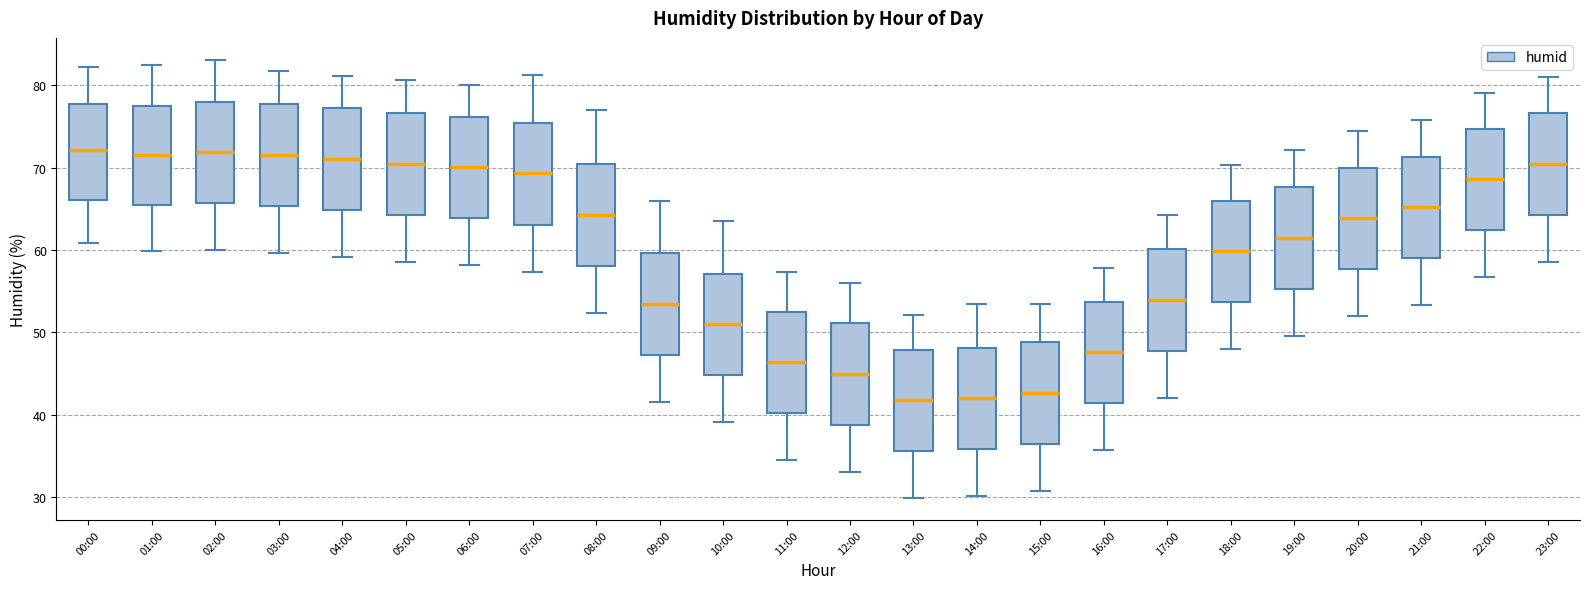

Reading left to right, read every box against the y-axis: the position of its median line, the range the box covers, and the ends of its whiskers. The values are not printed on the chart, so give them approximately, as read against the axis.

00:00: median 72, box 66 to 78, whiskers 61 to 82
01:00: median 72, box 66 to 78, whiskers 60 to 83
02:00: median 72, box 66 to 78, whiskers 60 to 83
03:00: median 72, box 65 to 78, whiskers 60 to 82
04:00: median 71, box 65 to 77, whiskers 59 to 81
05:00: median 71, box 64 to 77, whiskers 59 to 81
06:00: median 70, box 64 to 76, whiskers 58 to 80
07:00: median 69, box 63 to 75, whiskers 57 to 81
08:00: median 64, box 58 to 70, whiskers 52 to 77
09:00: median 54, box 47 to 60, whiskers 42 to 66
10:00: median 51, box 45 to 57, whiskers 39 to 64
11:00: median 46, box 40 to 53, whiskers 35 to 57
12:00: median 45, box 39 to 51, whiskers 33 to 56
13:00: median 42, box 36 to 48, whiskers 30 to 52
14:00: median 42, box 36 to 48, whiskers 30 to 53
15:00: median 43, box 37 to 49, whiskers 31 to 53
16:00: median 48, box 41 to 54, whiskers 36 to 58
17:00: median 54, box 48 to 60, whiskers 42 to 64
18:00: median 60, box 54 to 66, whiskers 48 to 70
19:00: median 62, box 55 to 68, whiskers 50 to 72
20:00: median 64, box 58 to 70, whiskers 52 to 75
21:00: median 65, box 59 to 71, whiskers 53 to 76
22:00: median 69, box 62 to 75, whiskers 57 to 79
23:00: median 71, box 64 to 77, whiskers 59 to 81